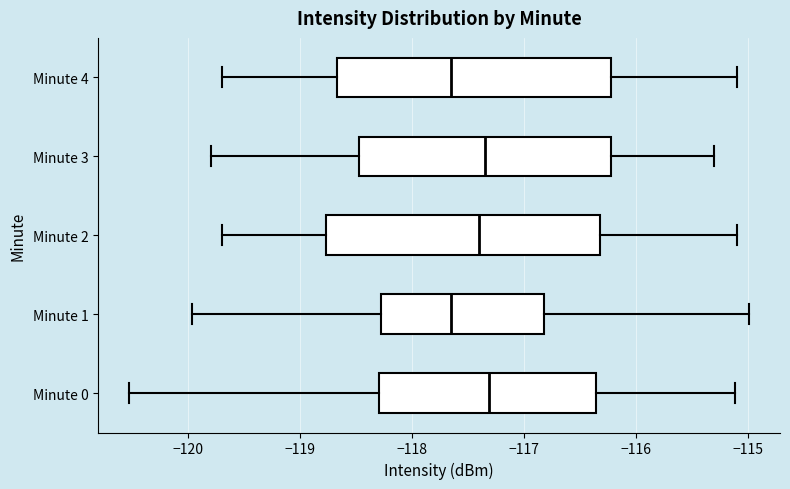

Where does the right whisker of the box for Minute 3 end on the x-axis? The values are not printed on the chart, so give them approximately, as read against the axis.

-115.3